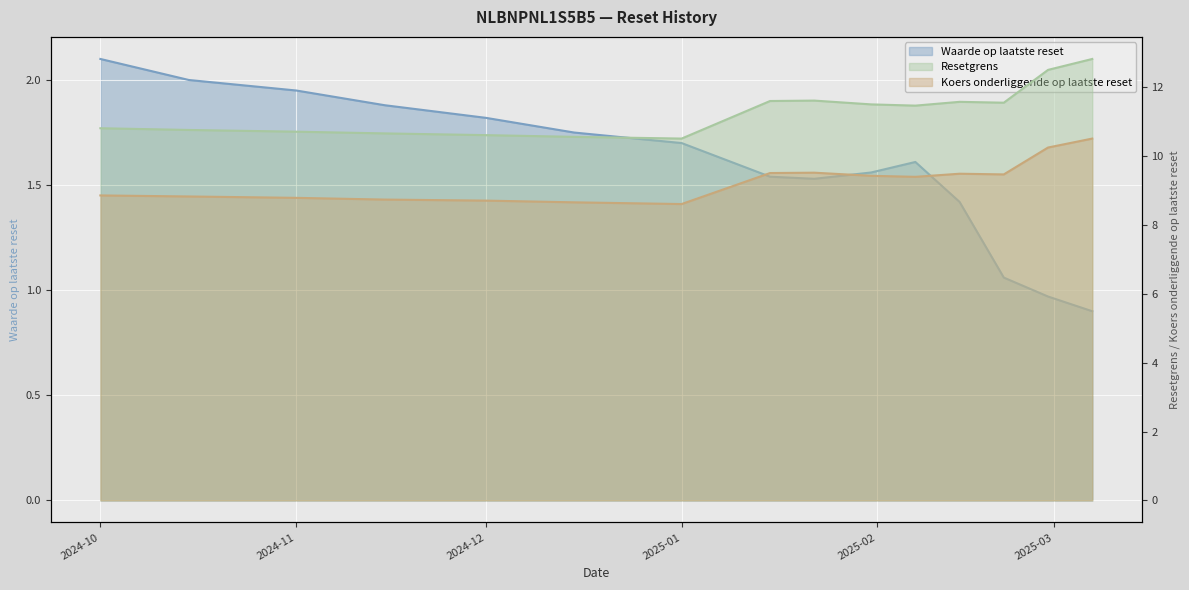

How many data points does each series have?

15